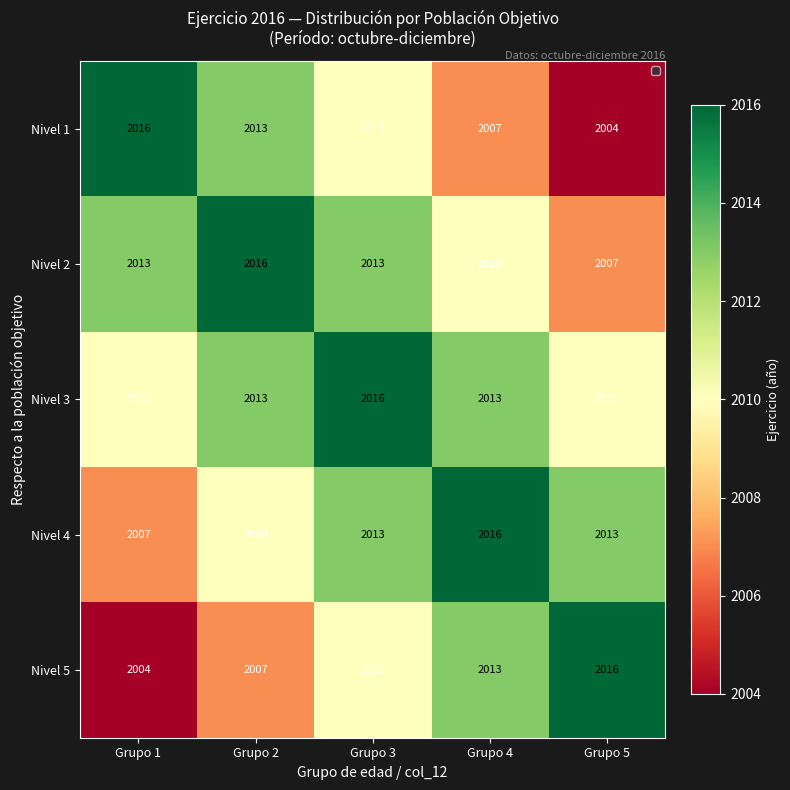

What is the total value across all series at Grupo 1?

10050